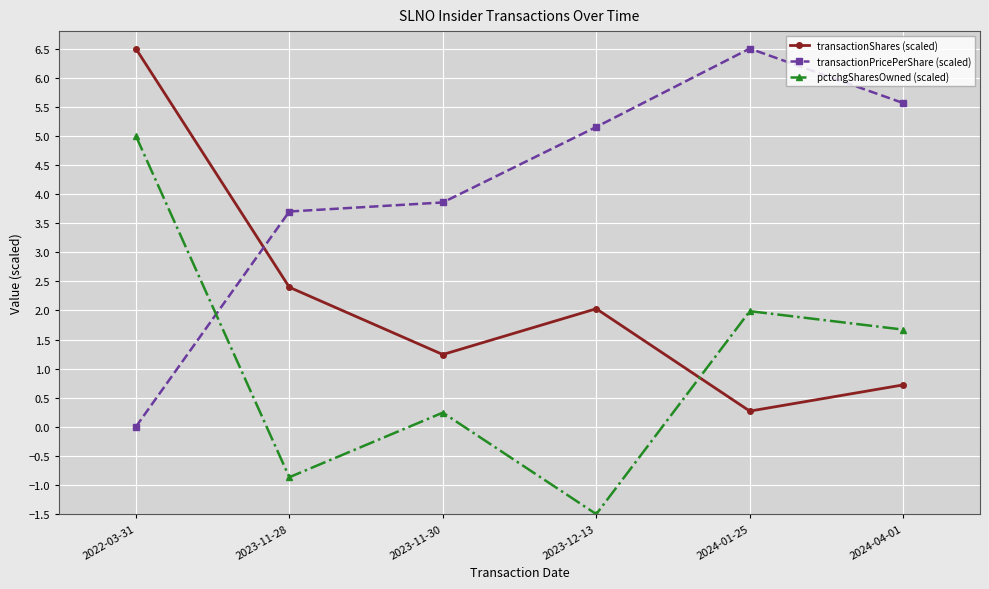

Count the number of data series in this chart.

3